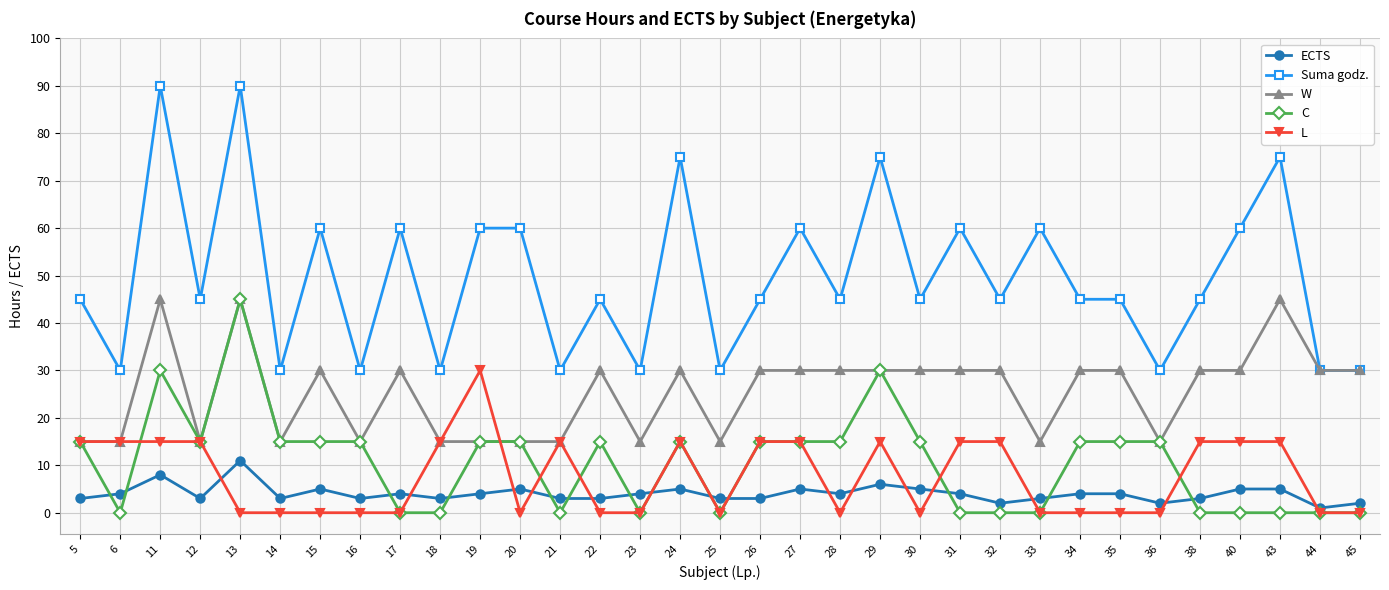

Is it true that Suma godz. equals 118 at 29?

False